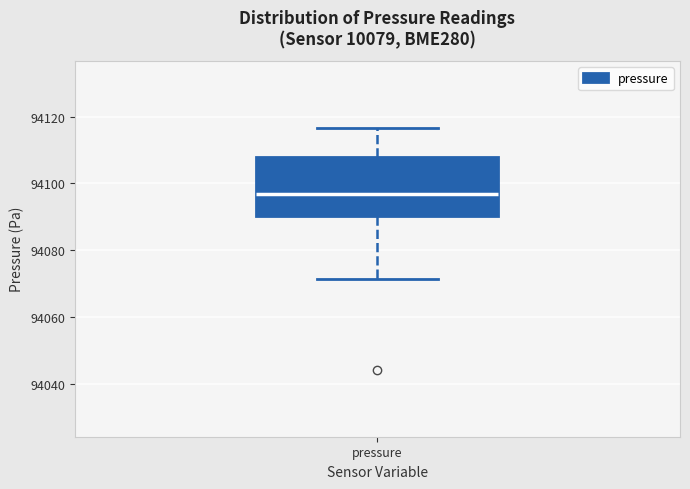

Transcribe this box plot: give where the median line is, the range the box spans, and where the two whiskers end, as read against the y-axis. The values are not printed on the chart, so give them approximately, as read against the axis.

median 94096, box 94090 to 94108, whiskers 94072 to 94116